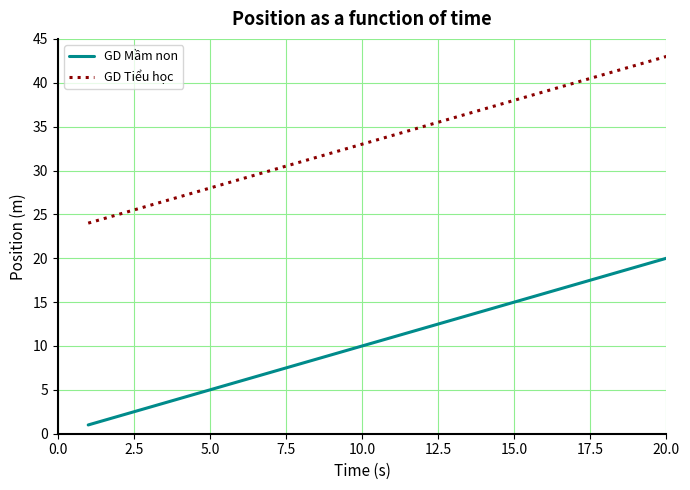

Reading left to right, extract all data points from this chart.

GD Mầm non: 1	2	3	4	5	6	7	8	9	10	11	12	13	14	15	16	17	18	19	20
GD Tiểu học: 24	25	26	27	28	29	30	31	32	33	34	35	36	37	38	39	40	41	42	43